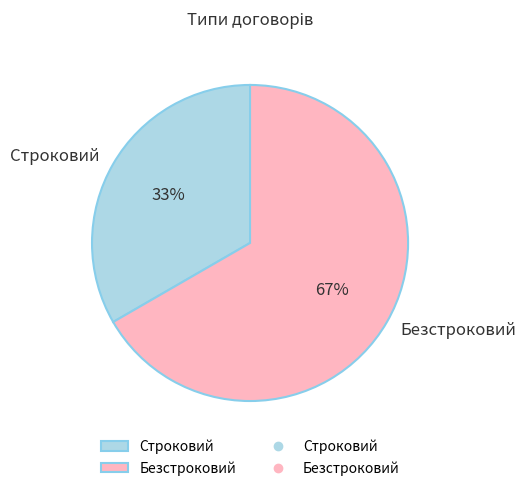

Which category has the biggest portion of the pie?

Безстроковий